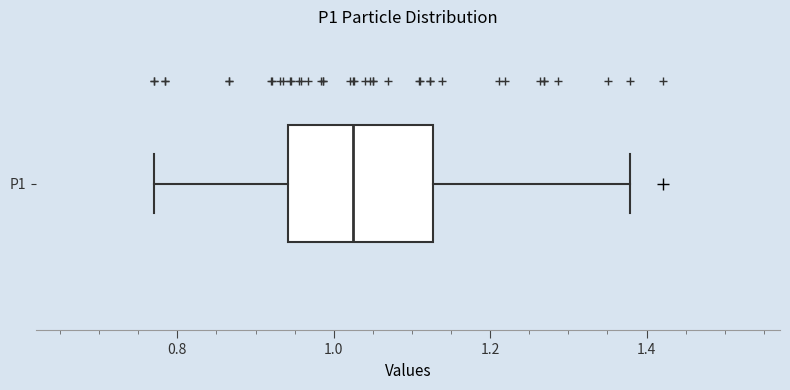

Transcribe this box plot: give where the median line is, the range the box spans, and where the two whiskers end, as read against the x-axis. The values are not printed on the chart, so give them approximately, as read against the axis.

median 1.02, box 0.94 to 1.12, whiskers 0.76 to 1.38